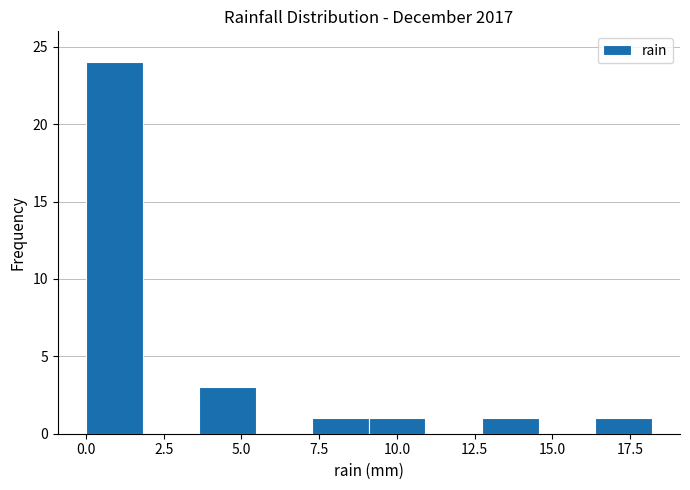

Around what value on the x-axis is the tallest bar? Give the approximate position of its centre, as read against the axis.

1.0